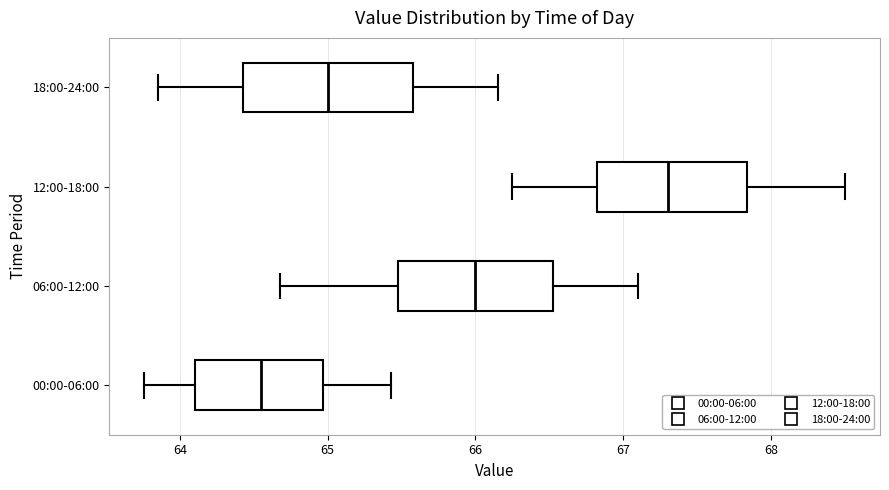

Where is the right edge of the box for 00:00-06:00 on the x-axis? The values are not printed on the chart, so give them approximately, as read against the axis.

65.0